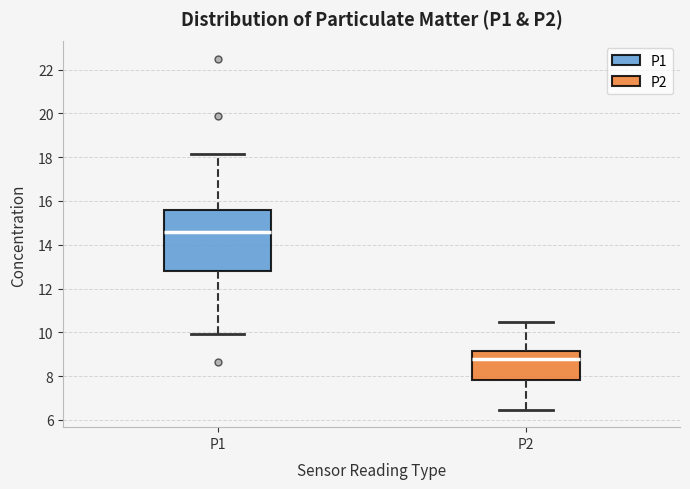

Reading left to right, transcribe this box plot: for each box, give where its median line is, the range the box spans, and where its two whiskers end, as read against the y-axis. The values are not printed on the chart, so give them approximately, as read against the axis.

P1: median 14.6, box 12.8 to 15.6, whiskers 10.0 to 18.2
P2: median 8.8, box 7.8 to 9.2, whiskers 6.4 to 10.4